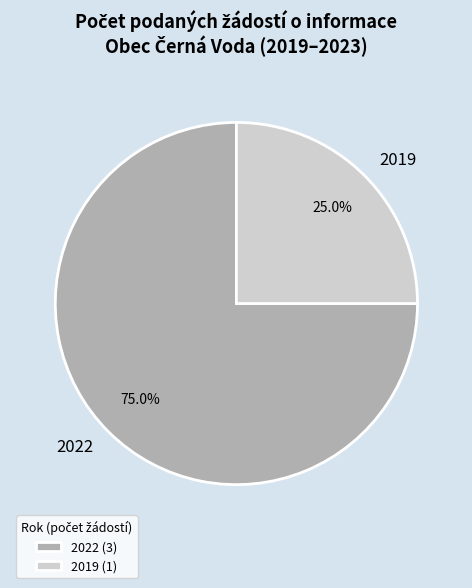

Does any single category account for the majority?

Yes